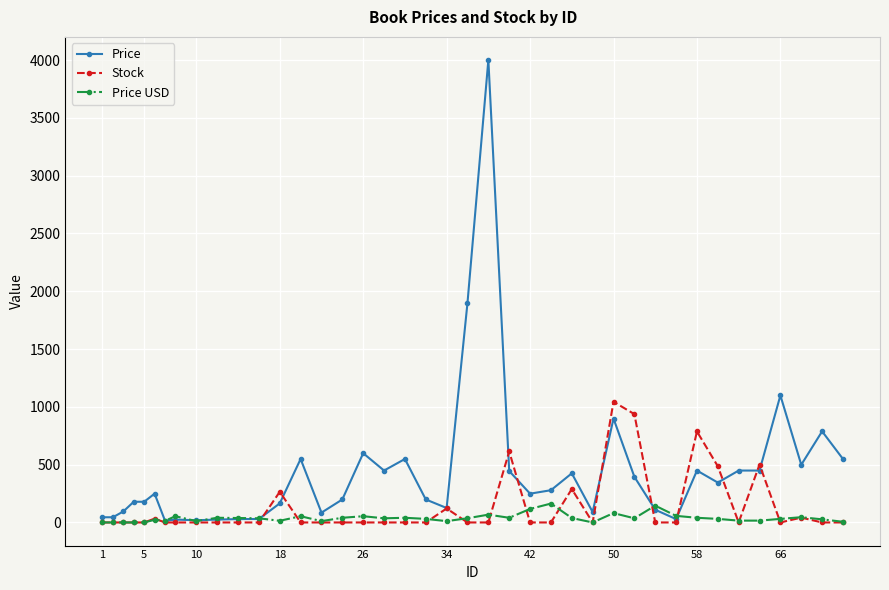

Which series has the largest range (max minus min)?

Price